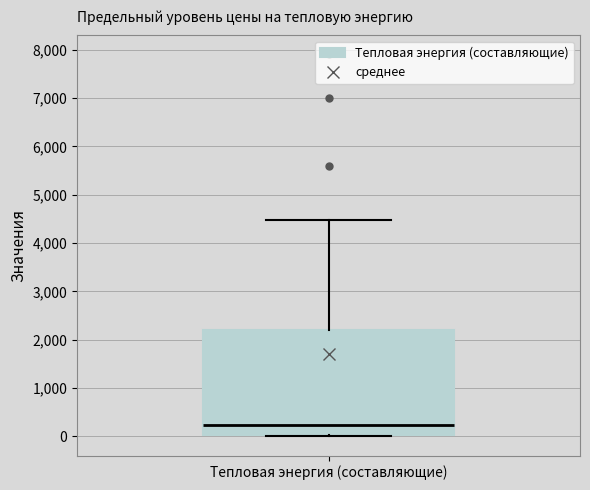

Read this box plot against the y-axis: the position of the median line, the range covered by the box, and the ends of both whiskers. The values are not printed on the chart, so give them approximately, as read against the axis.

median 200, box 0 to 2200, whiskers 0 to 4500